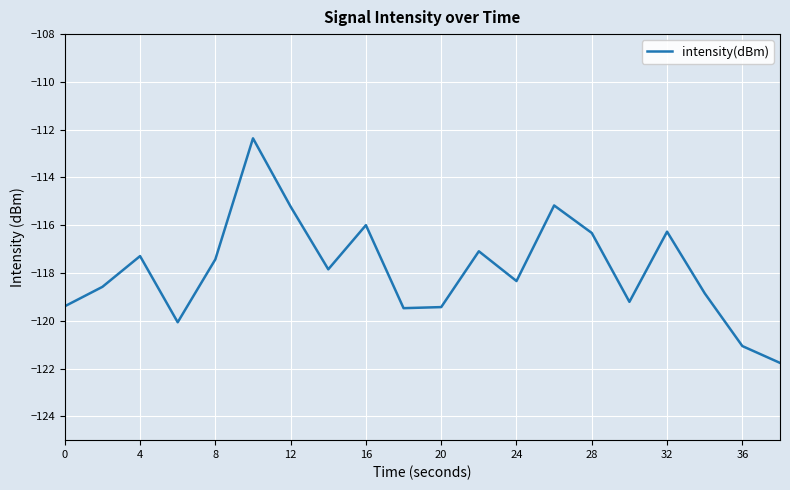

What is the minimum value shown in the chart?

-121.8